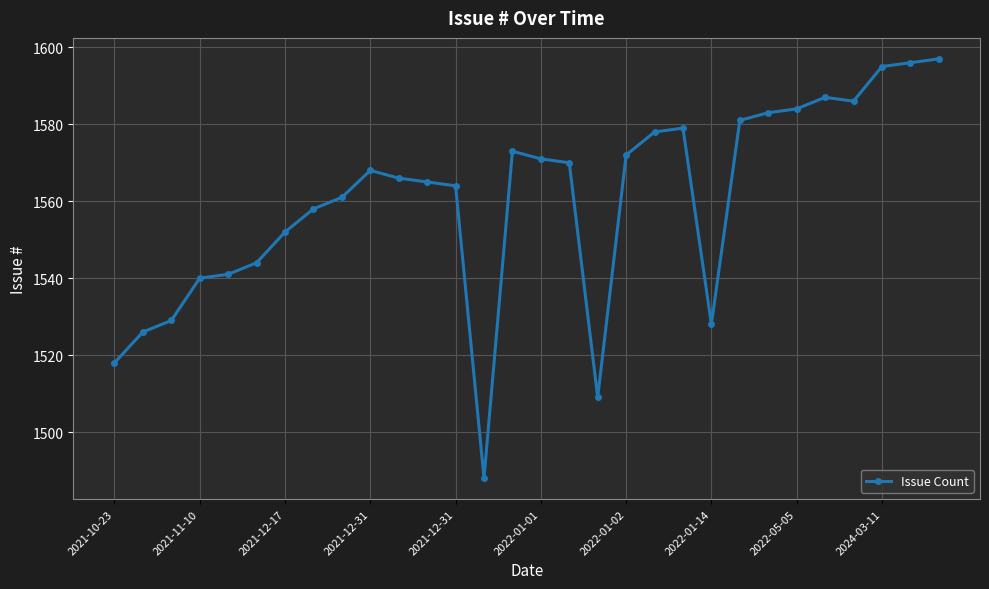

Does the chart have visible grid lines?

Yes